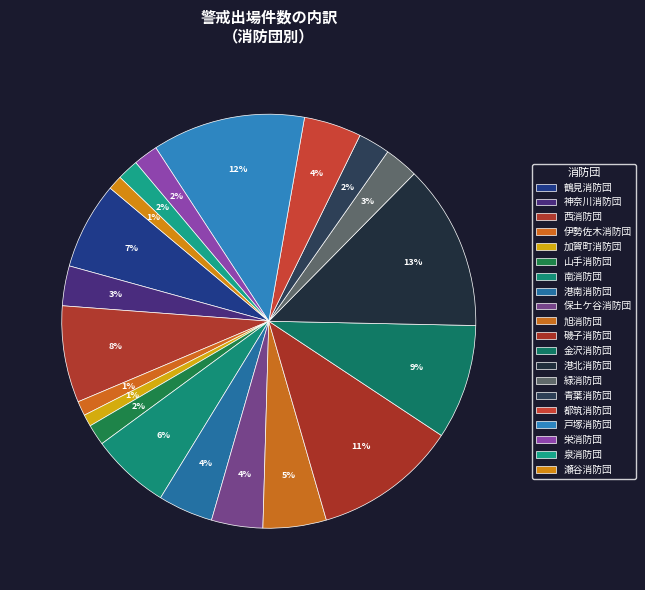

Does 金沢消防団 account for over 50% of the chart?

No